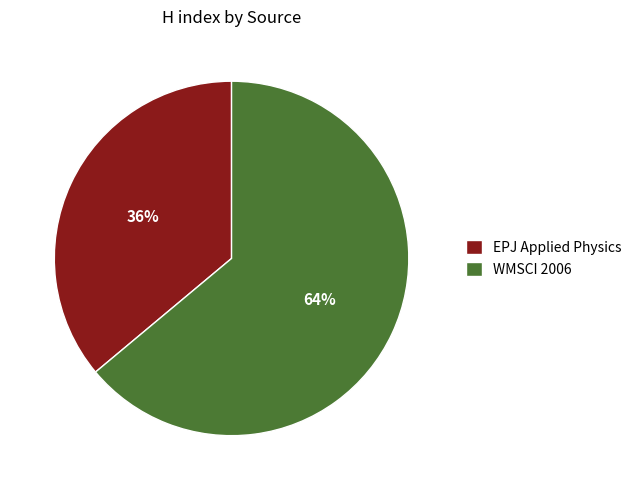

Does WMSCI 2006 represent more than half of the total?

Yes